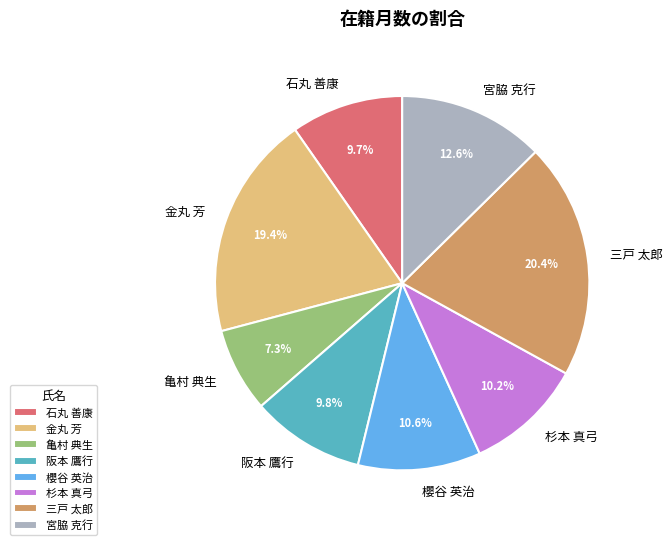

Is it true that 石丸 善康 is 1% of the pie?

False